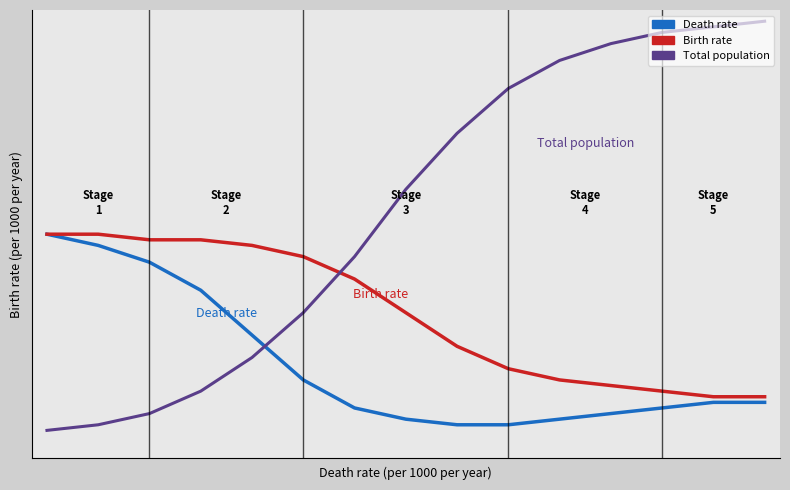

True or false: Death rate and Total population cross at least once.

True